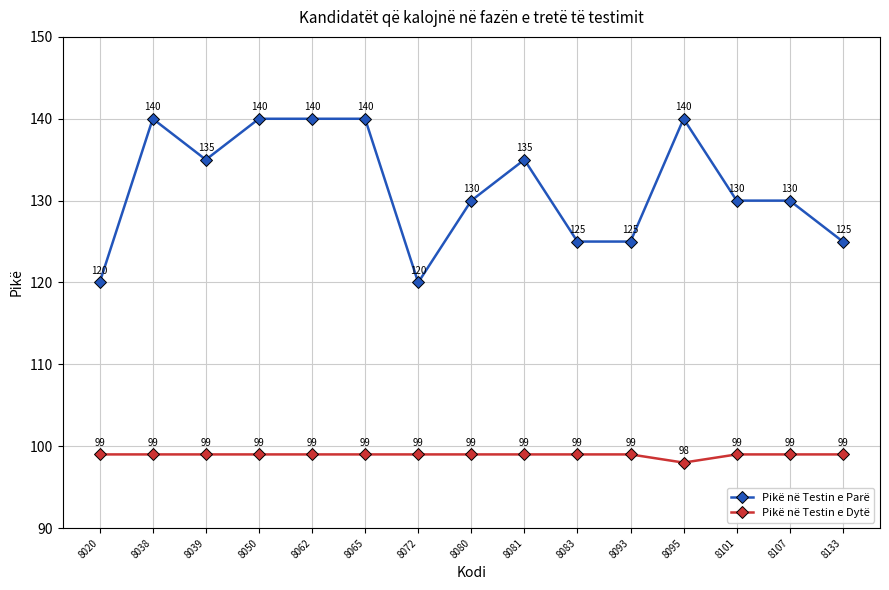

What is the minimum value for Pikë në Testin e Parë?

120